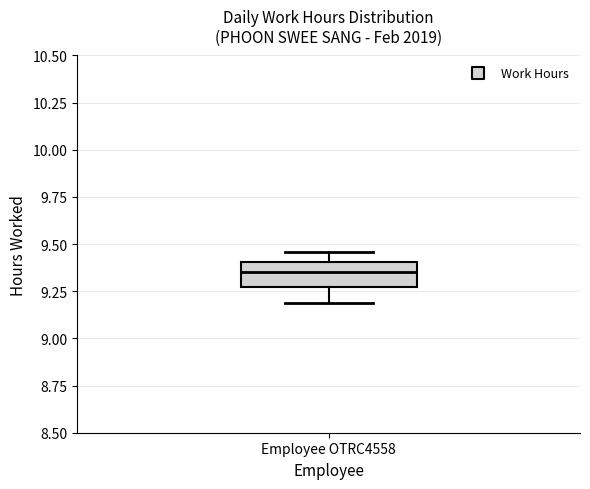

Where does the upper whisker of the box for Employee OTRC4558 end on the y-axis? The values are not printed on the chart, so give them approximately, as read against the axis.

9.45